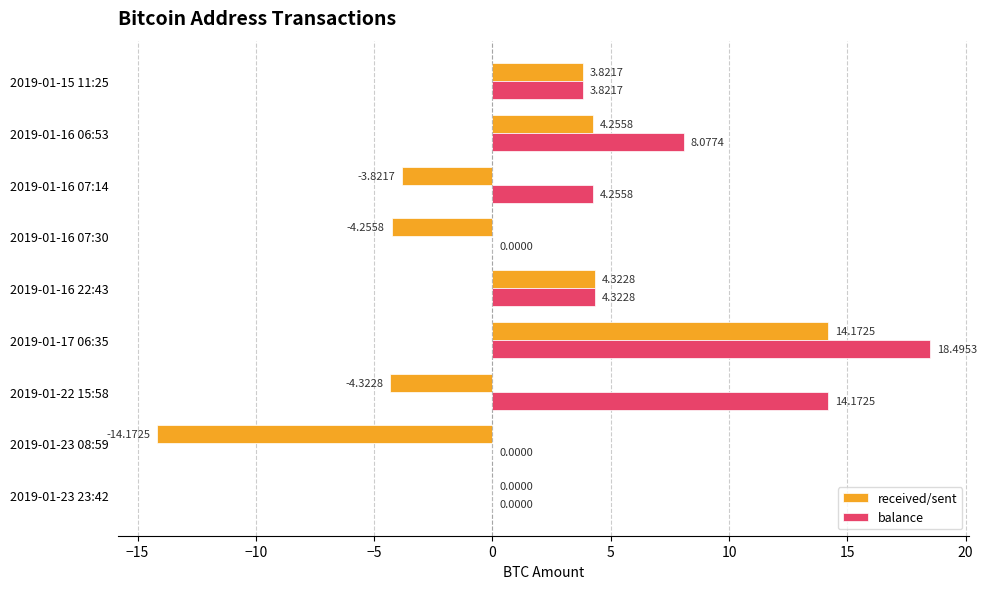

Is the value of balance at 2019-01-17 06:35 greater than the value of received/sent at 2019-01-23 23:42?

Yes